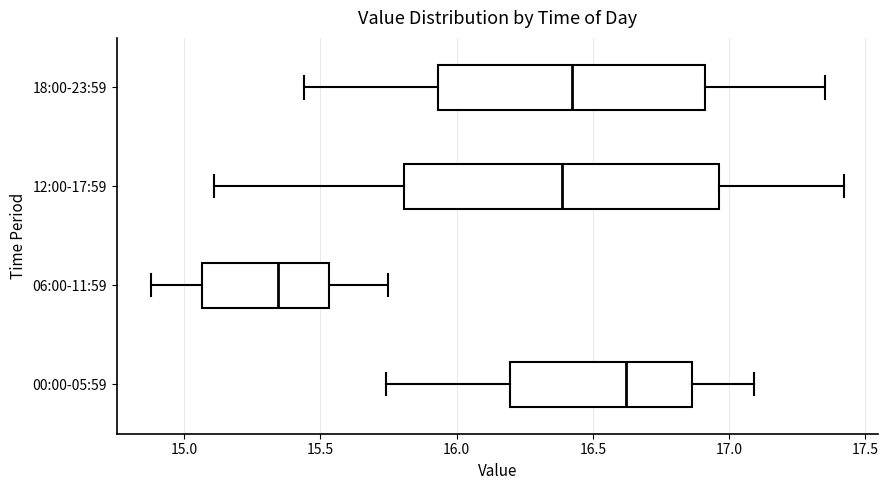

Which box is the widest, from its left edge to its right edge?

12:00-17:59